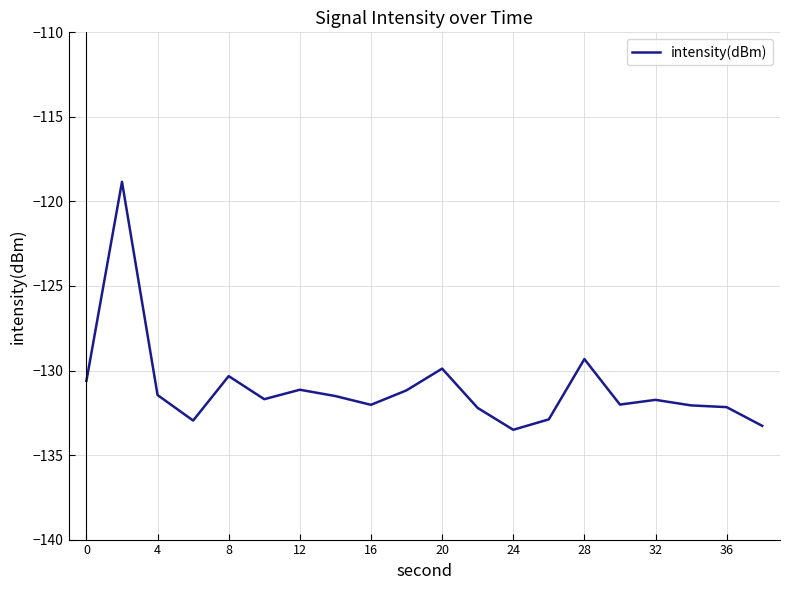

Does the chart have visible grid lines?

Yes